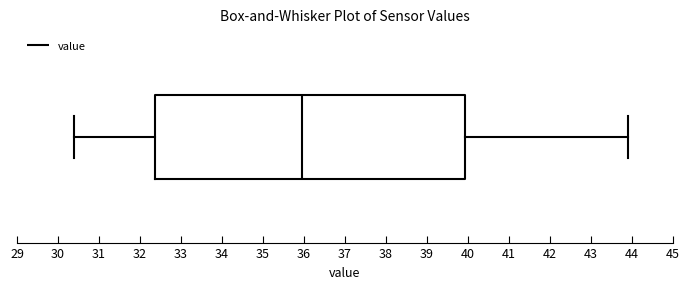

Where does the left whisker of the box end on the x-axis? The values are not printed on the chart, so give them approximately, as read against the axis.

30.4